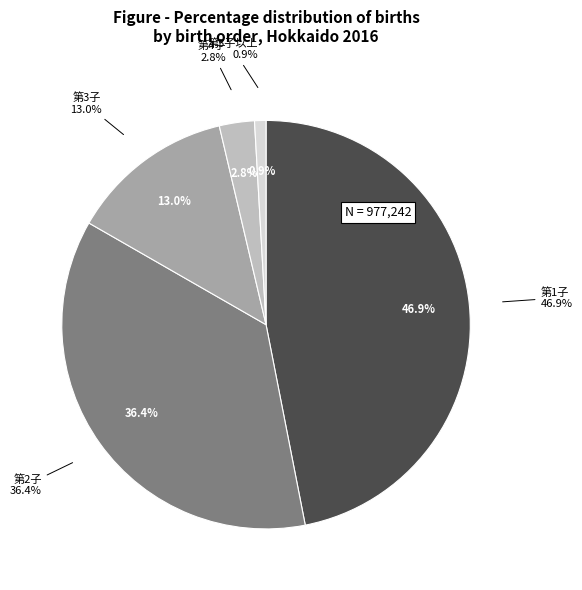

Does 第5子以上 account for over 50% of the chart?

No